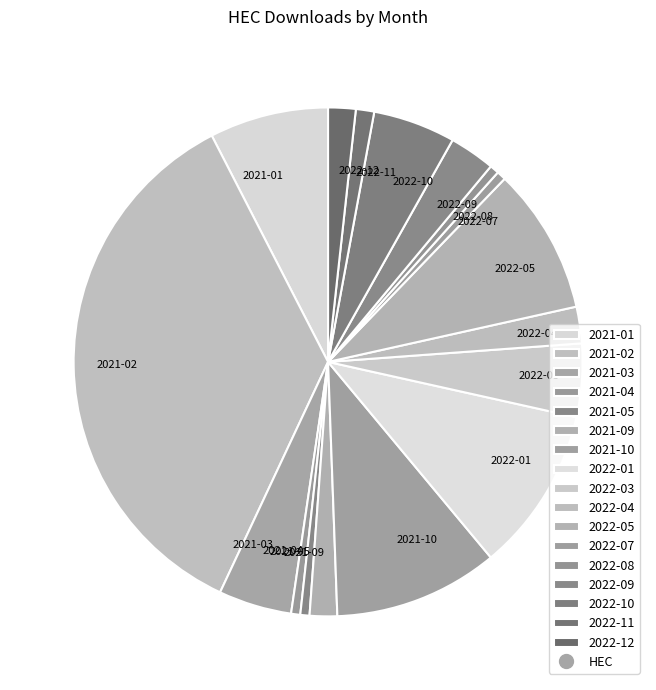

Which has a higher value, 2022-11 or 2021-01?

2021-01